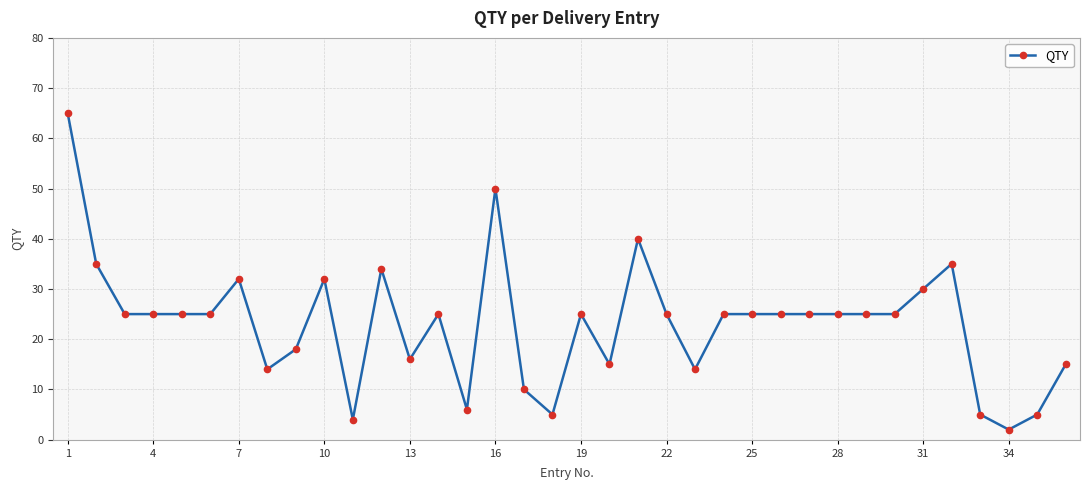

What is the value of the 13th point from the left?

16